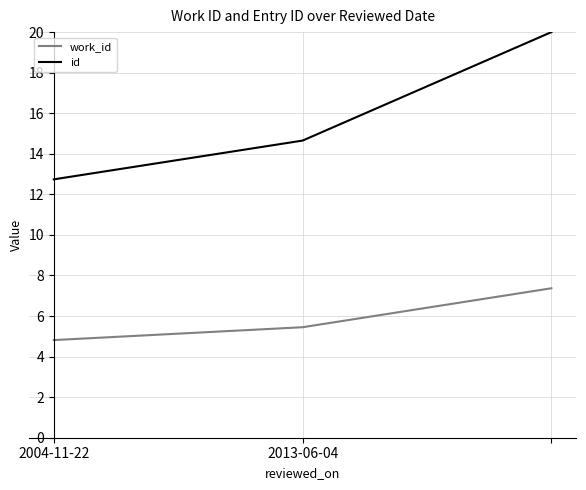

What is the sum of all id values?

47.4